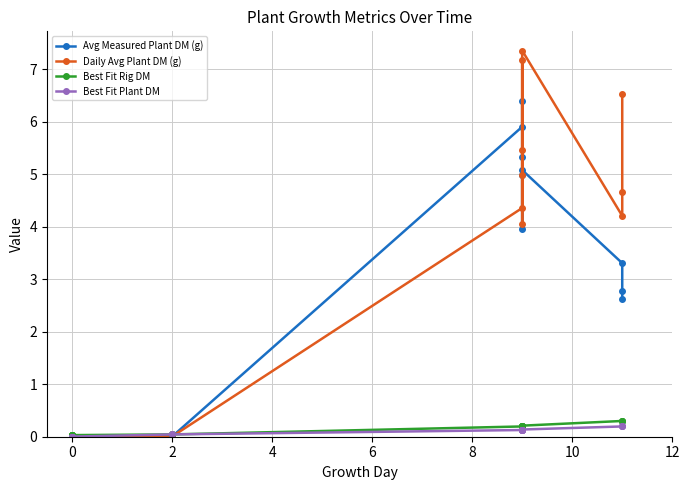

Is it true that Best Fit Rig DM equals 0.1 at 0?

False